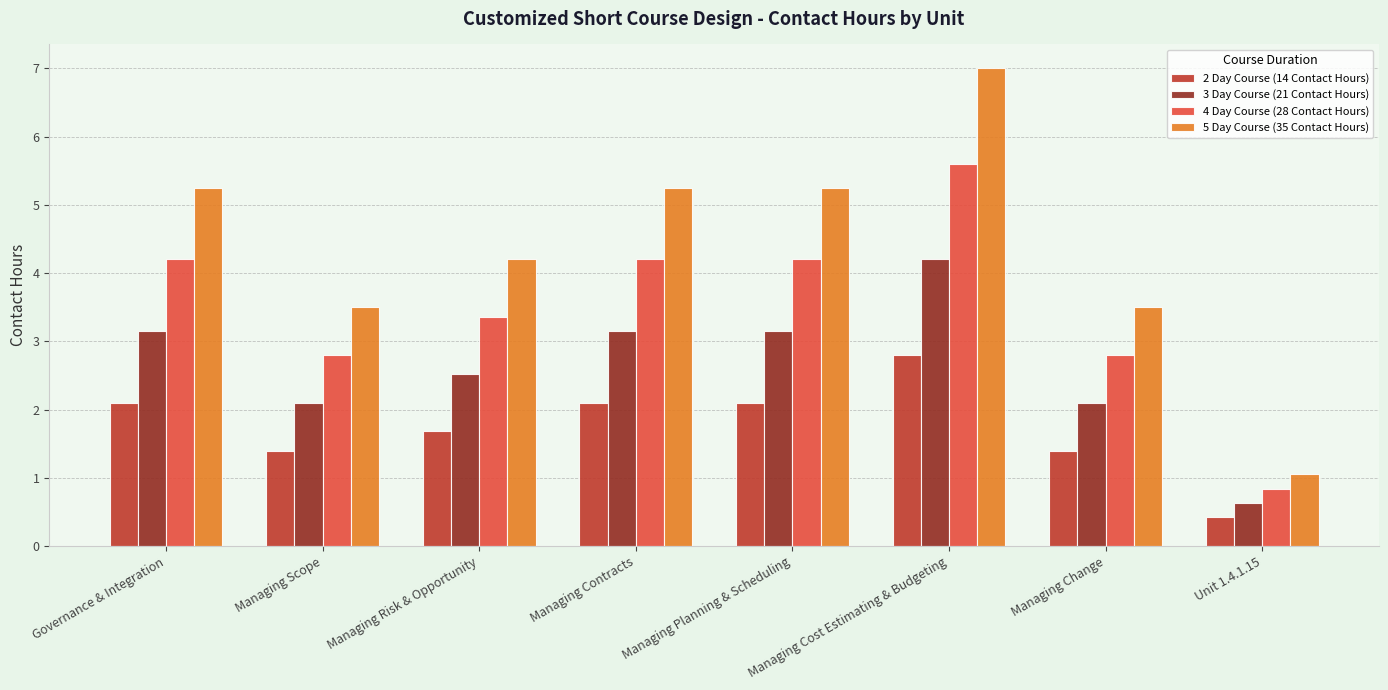

What is the maximum value shown in the chart?

7.0